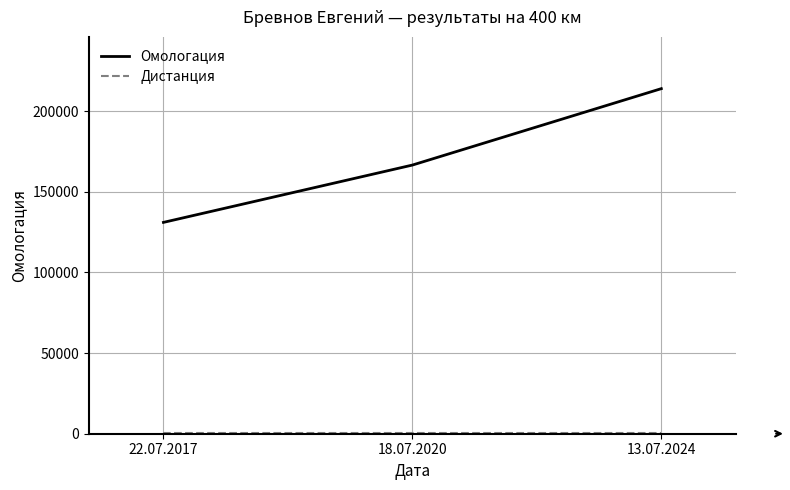

Is this an area chart (filled region under the line)?

No